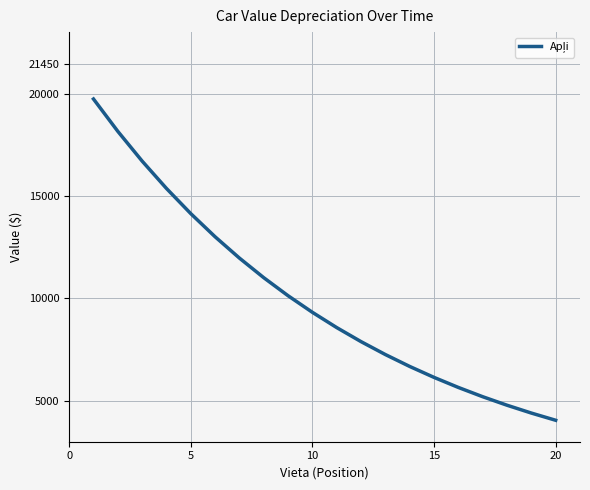

True or false: there are more than 1 points higher than both neighbors.

False